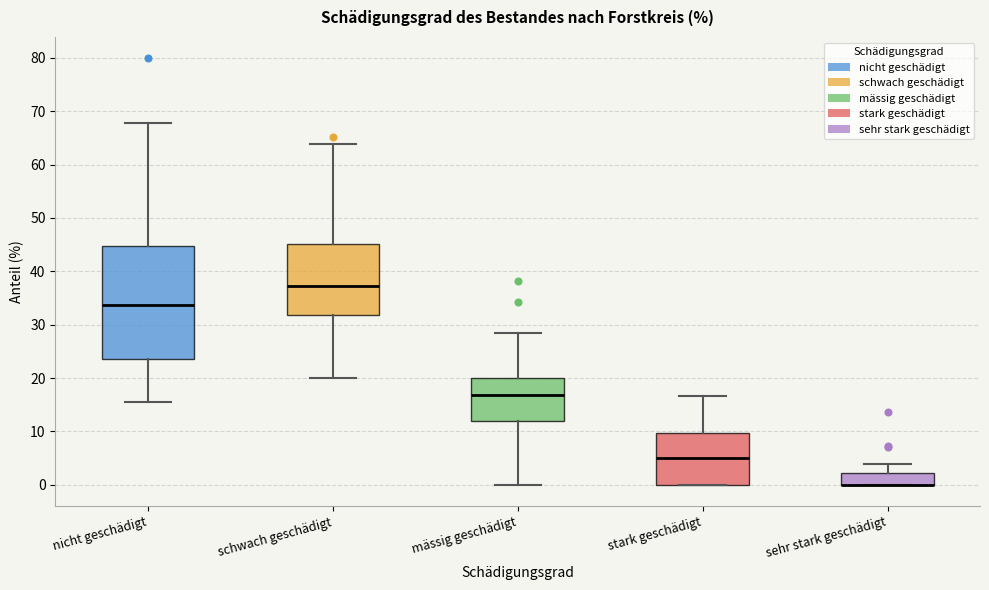

Reading left to right, read every box against the y-axis: the position of its median line, the range the box covers, and the ends of its whiskers. The values are not printed on the chart, so give them approximately, as read against the axis.

nicht geschädigt: median 34, box 24 to 45, whiskers 16 to 68
schwach geschädigt: median 37, box 32 to 45, whiskers 20 to 64
mässig geschädigt: median 17, box 12 to 20, whiskers 0 to 28
stark geschädigt: median 5, box 0 to 10, whiskers 0 to 17
sehr stark geschädigt: median 0 (drawn on the box's lower edge), box 0 to 2, whiskers 0 to 4